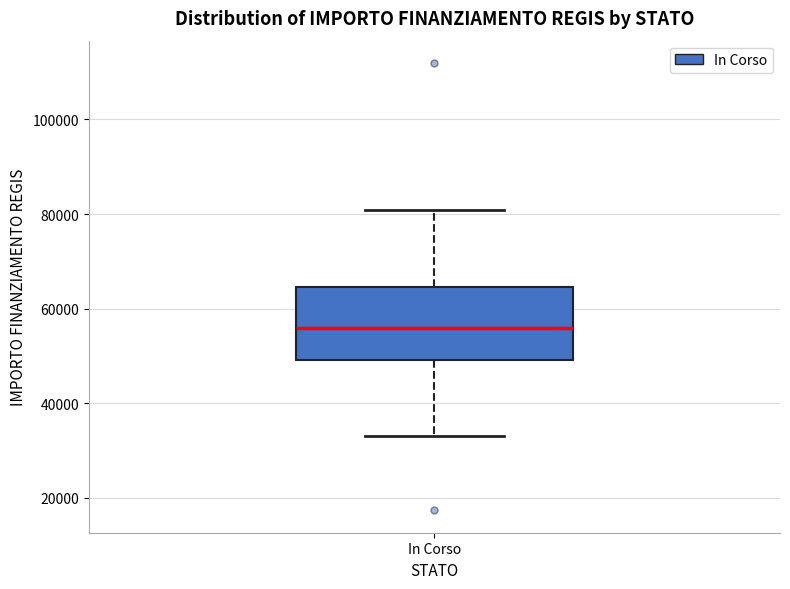

Where does the upper whisker of the box for In Corso end on the y-axis? The values are not printed on the chart, so give them approximately, as read against the axis.

80000